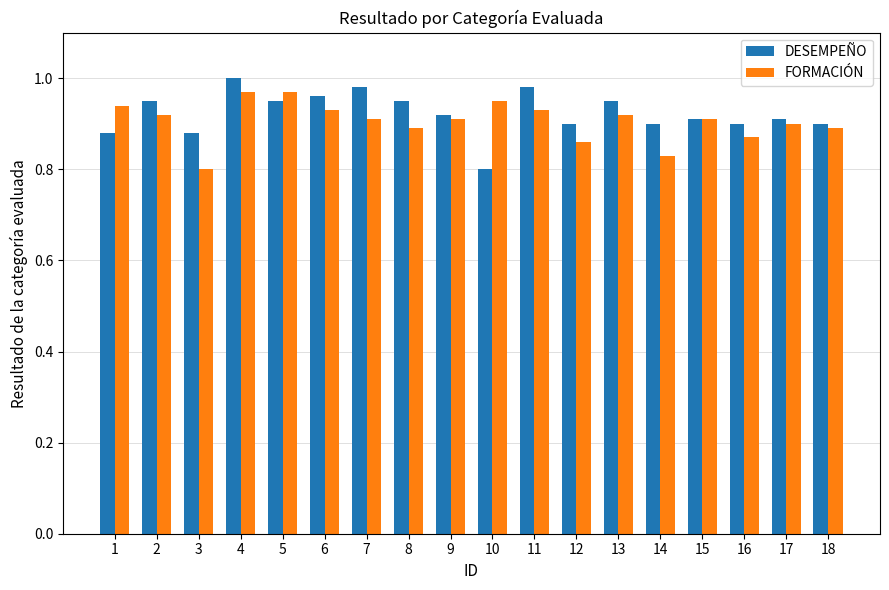

At which category is the sum across all series the highest?

4